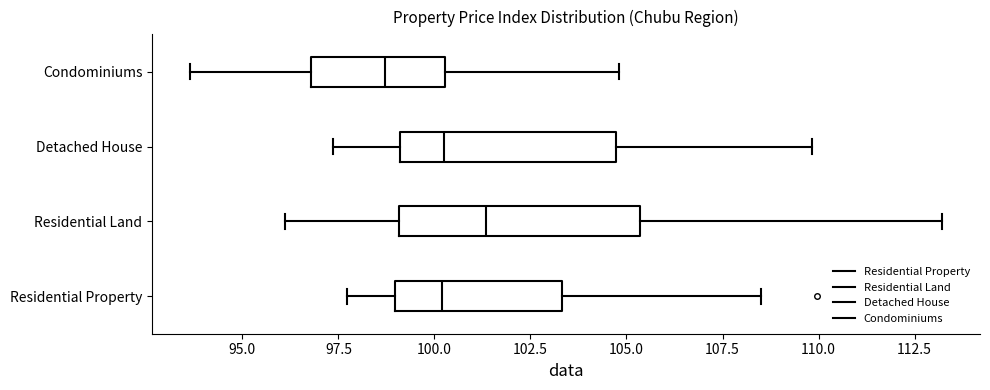

Which box's median line is the furthest to the left?

Condominiums